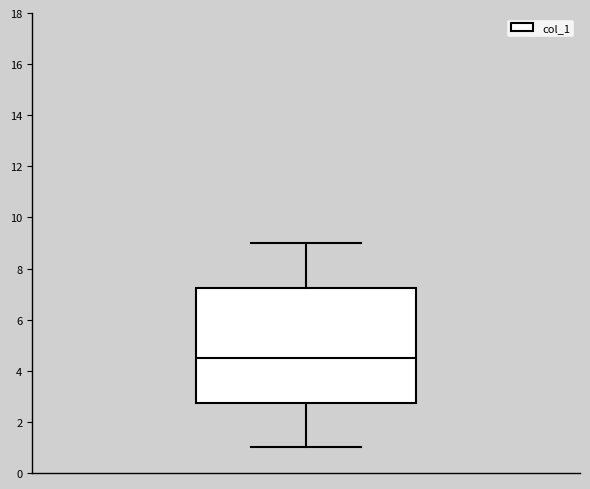

Where is the lower edge of the box on the y-axis? The values are not printed on the chart, so give them approximately, as read against the axis.

2.8